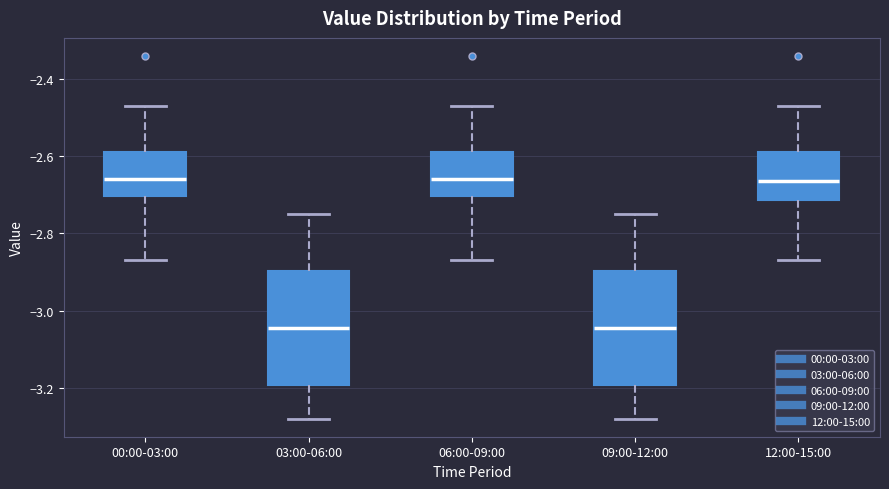

Reading left to right, read every box against the y-axis: the position of its median line, the range the box covers, and the ends of its whiskers. The values are not printed on the chart, so give them approximately, as read against the axis.

00:00-03:00: median -2.66, box -2.70 to -2.58, whiskers -2.86 to -2.46
03:00-06:00: median -3.04, box -3.20 to -2.90, whiskers -3.28 to -2.74
06:00-09:00: median -2.66, box -2.70 to -2.58, whiskers -2.86 to -2.46
09:00-12:00: median -3.04, box -3.20 to -2.90, whiskers -3.28 to -2.74
12:00-15:00: median -2.66, box -2.72 to -2.58, whiskers -2.86 to -2.46